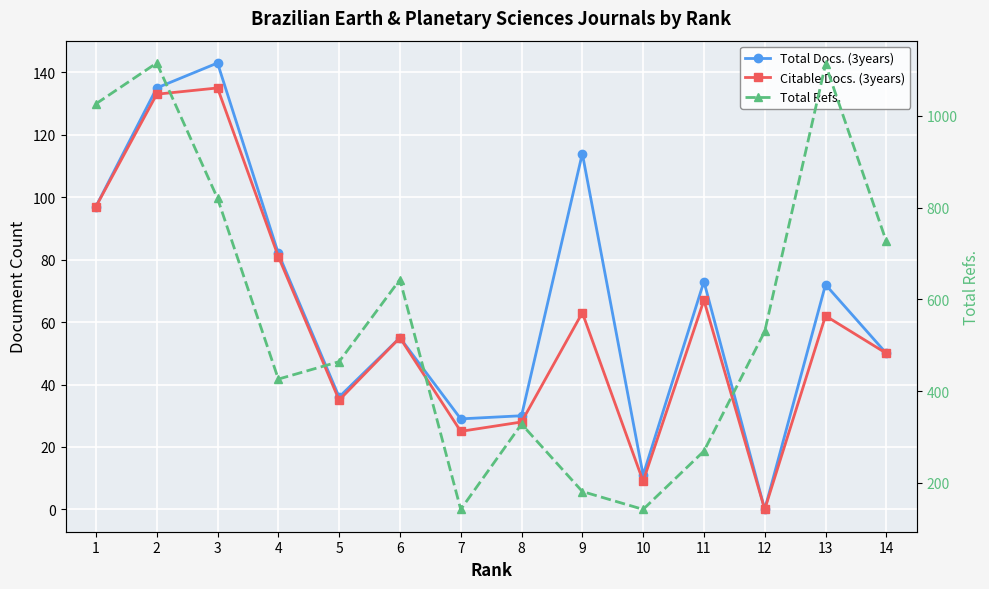

Where is Total Docs. (3years) nearest to the value 71?

13